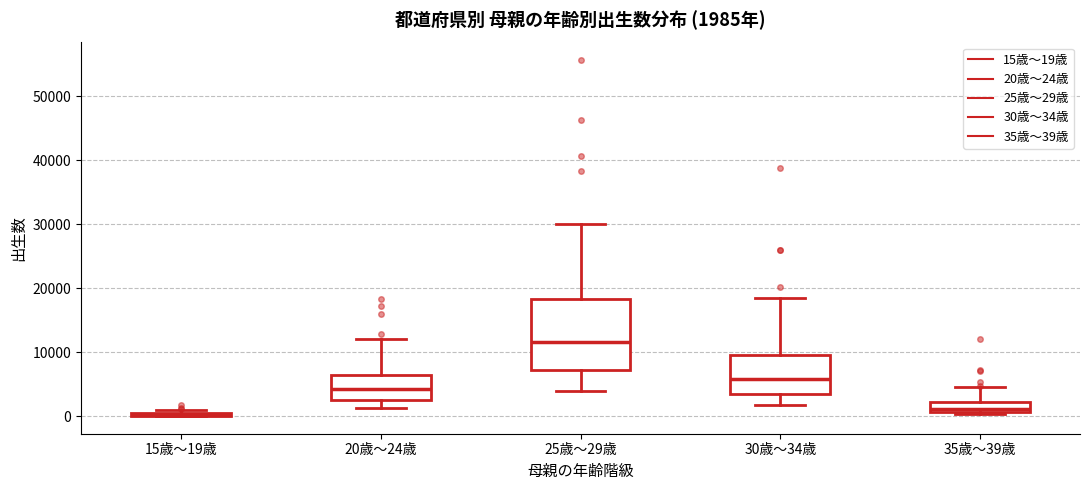

Which box is the tallest, from its lower edge to its upper edge?

25歳～29歳